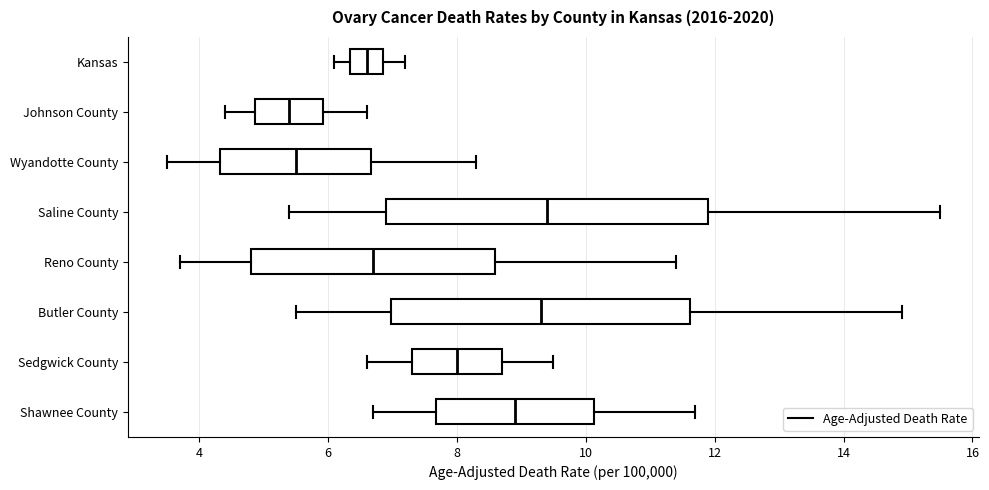

Reading bottom to top, transcribe this box plot: for each box, give where its median line is, the range the box spans, and where its two whiskers end, as read against the x-axis. The values are not printed on the chart, so give them approximately, as read against the axis.

Shawnee County: median 9.0, box 7.6 to 10.2, whiskers 6.8 to 11.8
Sedgwick County: median 8.0, box 7.4 to 8.8, whiskers 6.6 to 9.6
Butler County: median 9.4, box 7.0 to 11.6, whiskers 5.6 to 15.0
Reno County: median 6.8, box 4.8 to 8.6, whiskers 3.8 to 11.4
Saline County: median 9.4, box 7.0 to 12.0, whiskers 5.4 to 15.6
Wyandotte County: median 5.6, box 4.4 to 6.6, whiskers 3.6 to 8.4
Johnson County: median 5.4, box 4.8 to 6.0, whiskers 4.4 to 6.6
Kansas: median 6.6, box 6.4 to 6.8, whiskers 6.2 to 7.2